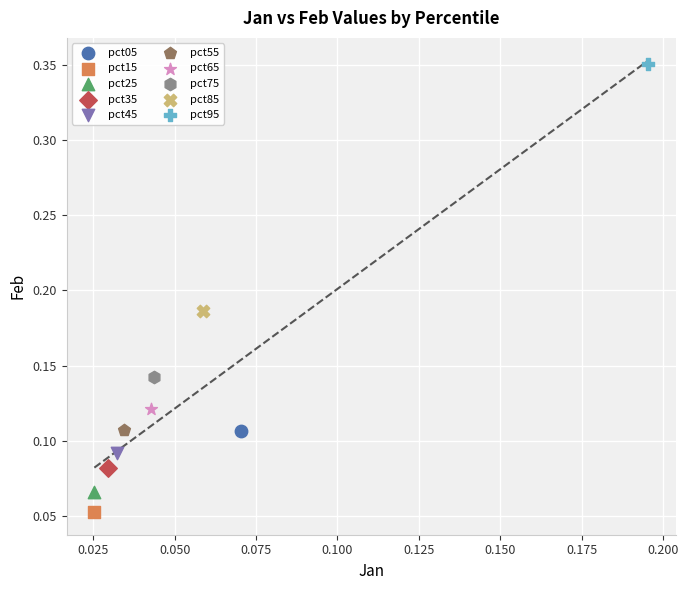

Which series reaches the minimum Y coordinate?

pct15